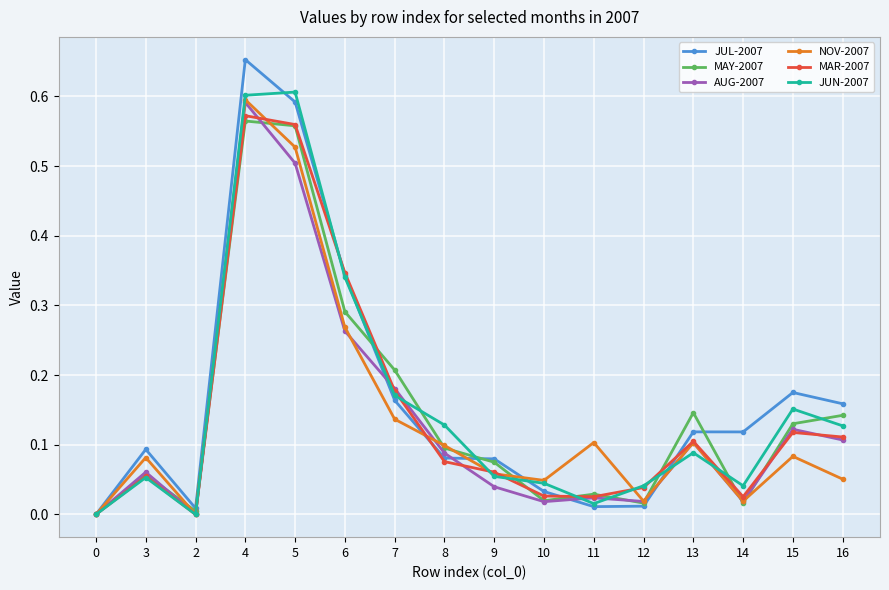

True or false: MAR-2007 has more than 2 interior local peaks.

True